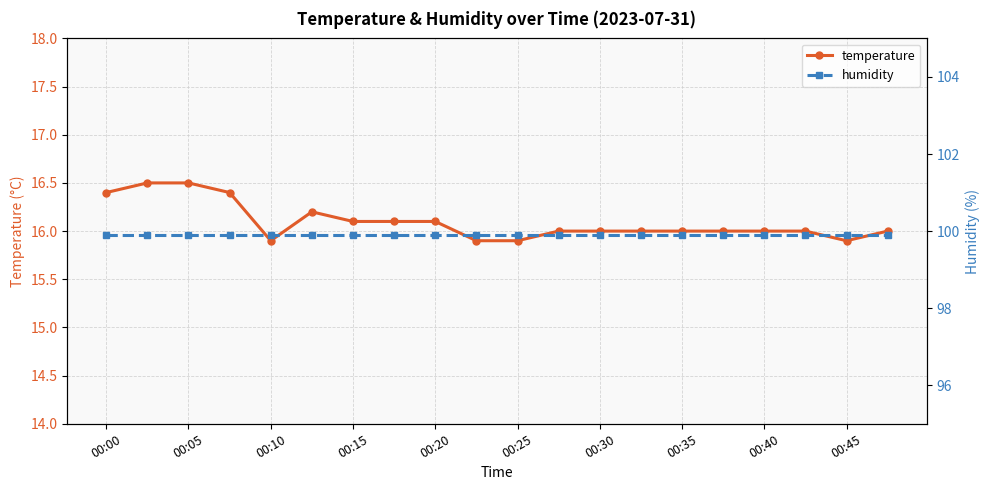

Where is the first local minimum for temperature?

00:10